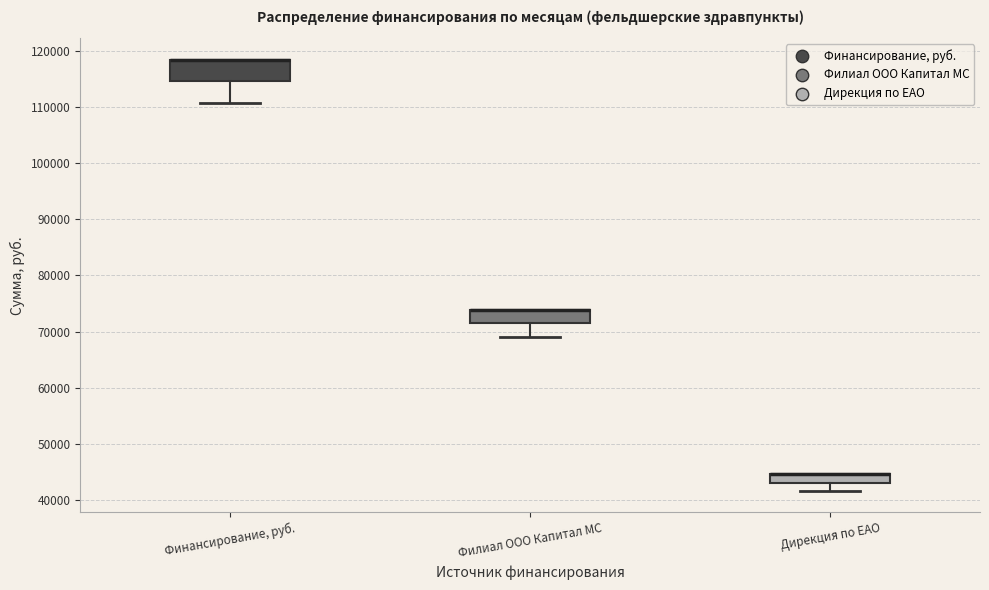

Where does the lower whisker of the box for Дирекция по ЕАО end on the y-axis? The values are not printed on the chart, so give them approximately, as read against the axis.

42000